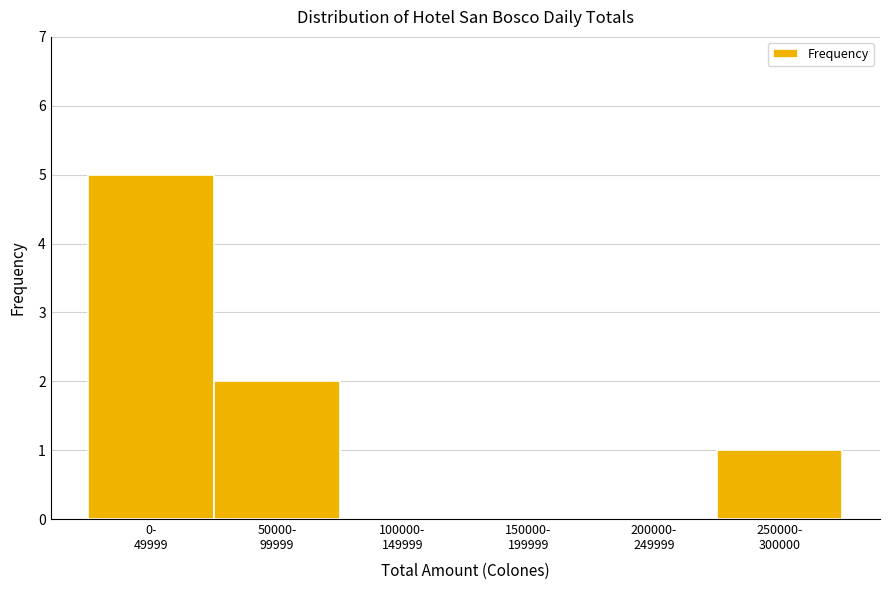

What is the greatest value displayed?

5